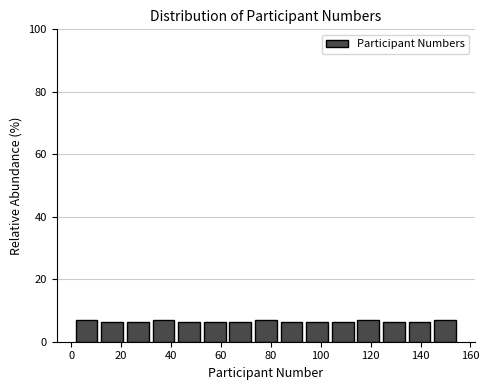

How tall is the bar that spans 32 to 42 on the x-axis? Neither the bar edges nor the heights are printed on the chart, so give them approximately, as read against the axes.

8